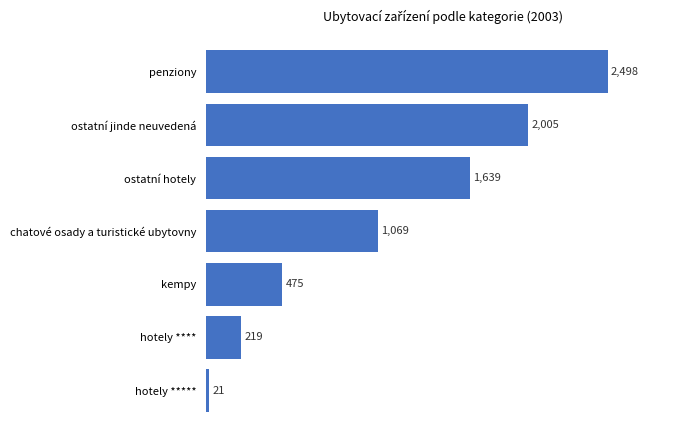

List the labels in order of value, largest first.

penziony, ostatní jinde neuvedená, ostatní hotely, chatové osady a turistické ubytovny, kempy, hotely ****, hotely *****